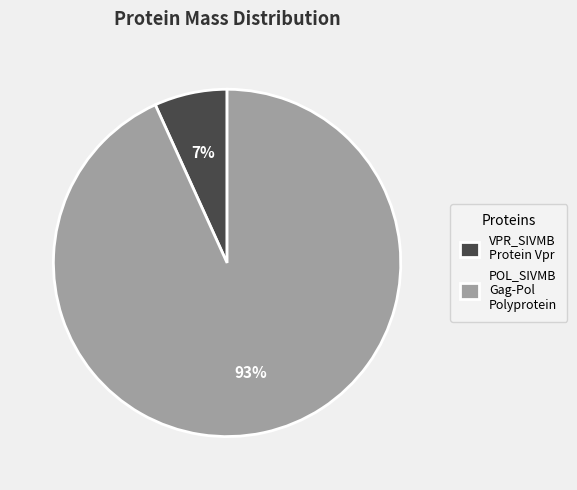

Count the number of slices in the pie.

2